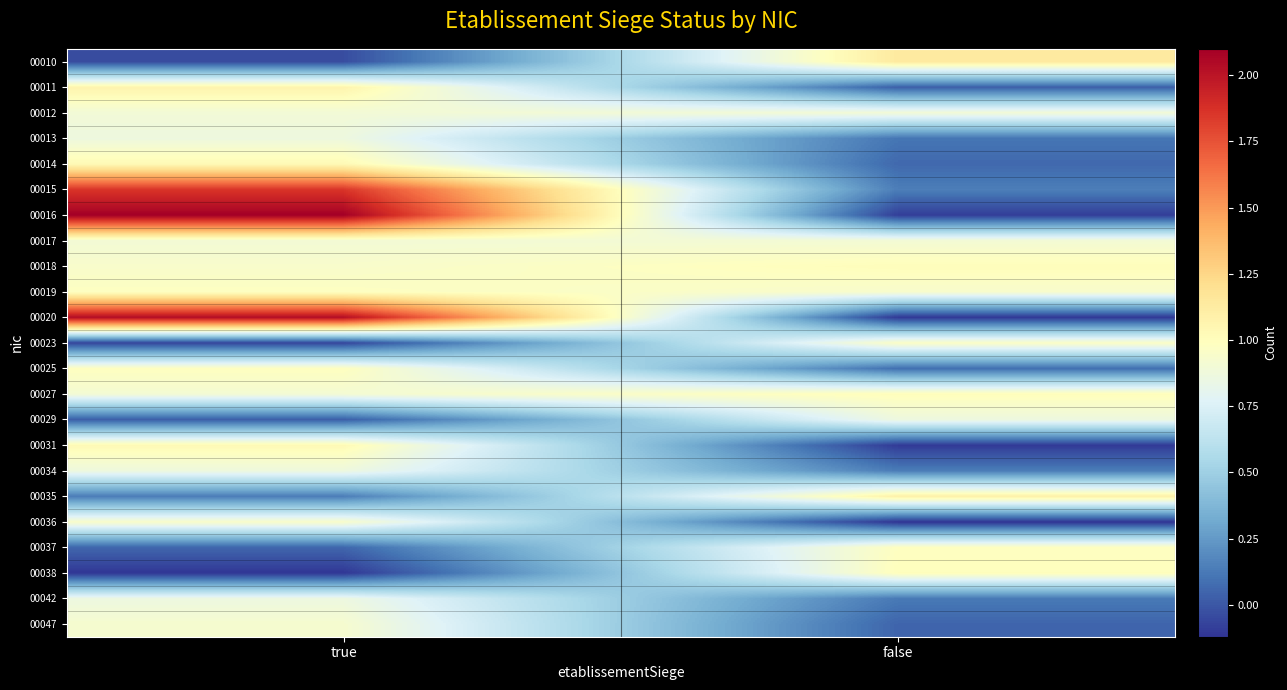

Count the number of data series in this chart.

23